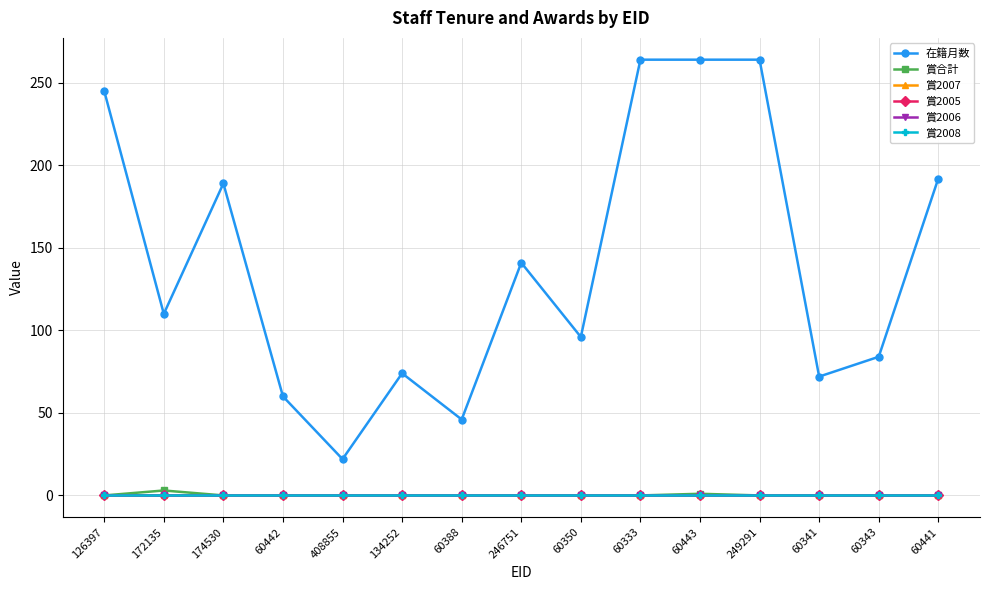

Is this an area chart (filled region under the line)?

No